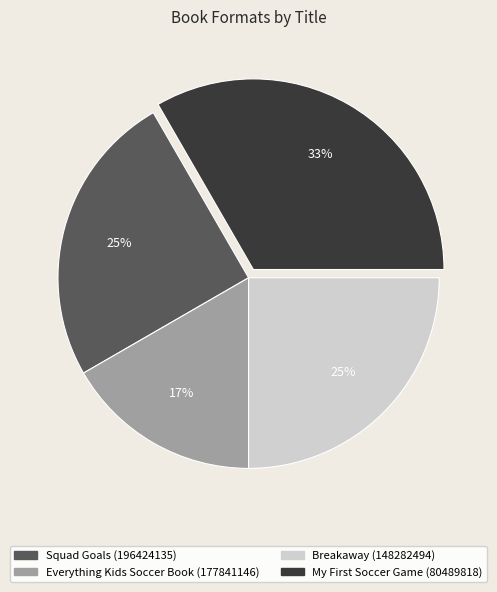

To the nearest percent, what is the average slice percentage?

25%